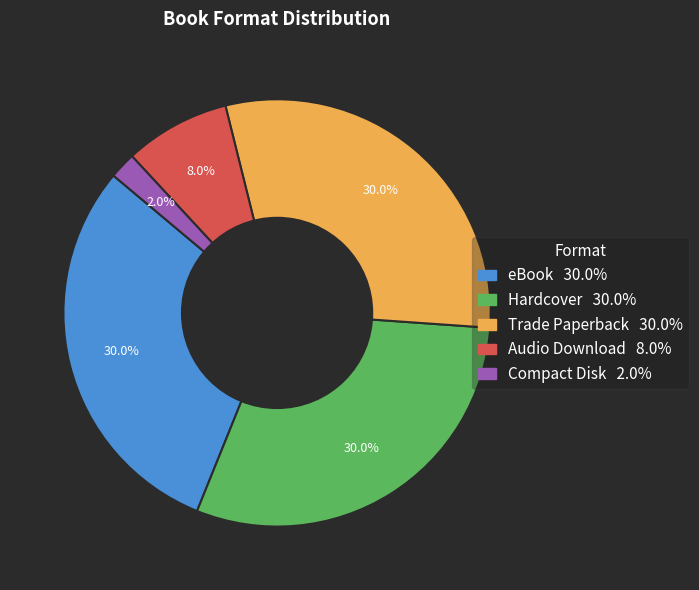

Does Compact Disk represent more than half of the total?

No